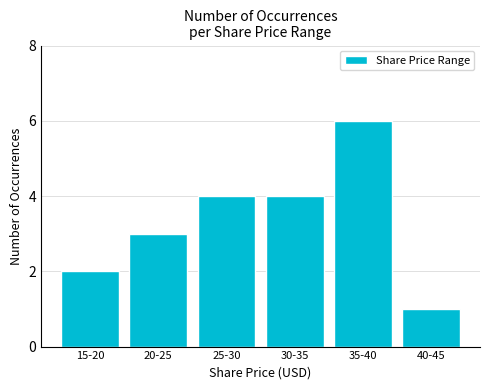

Reading left to right, what are all the values shown in this chart?

15-20=2	20-25=3	25-30=4	30-35=4	35-40=6	40-45=1